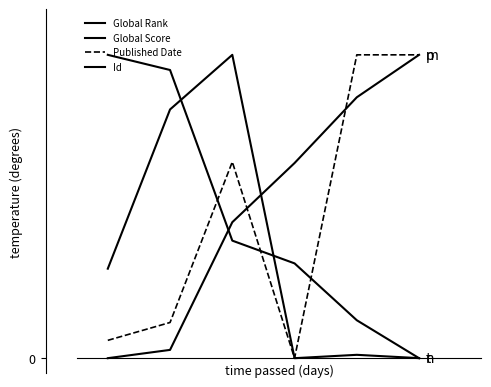

Is this an area chart (filled region under the line)?

No